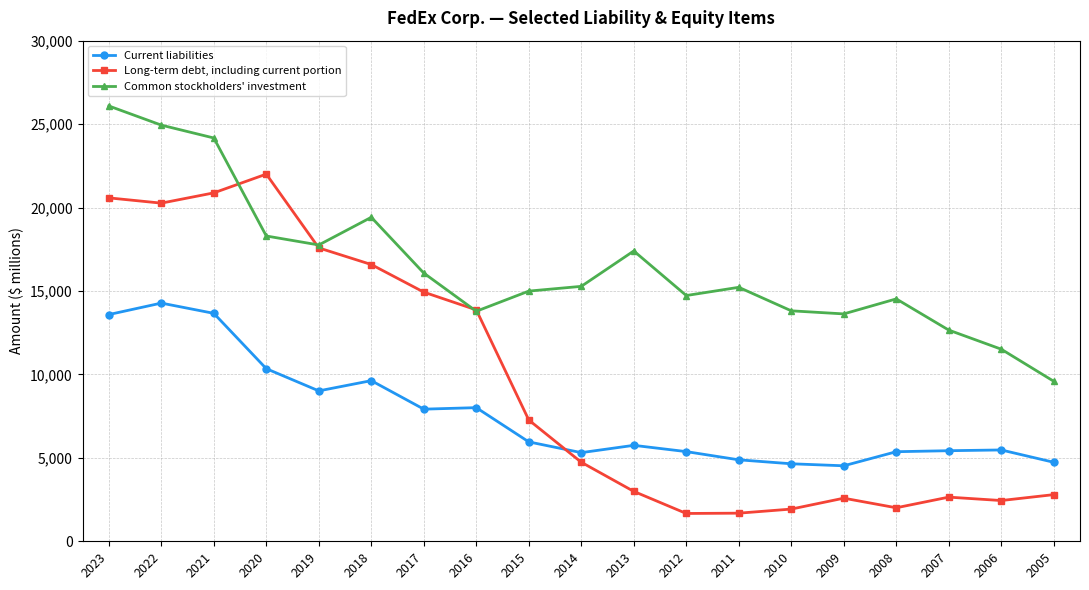

Which category has the highest value across all series?

2023